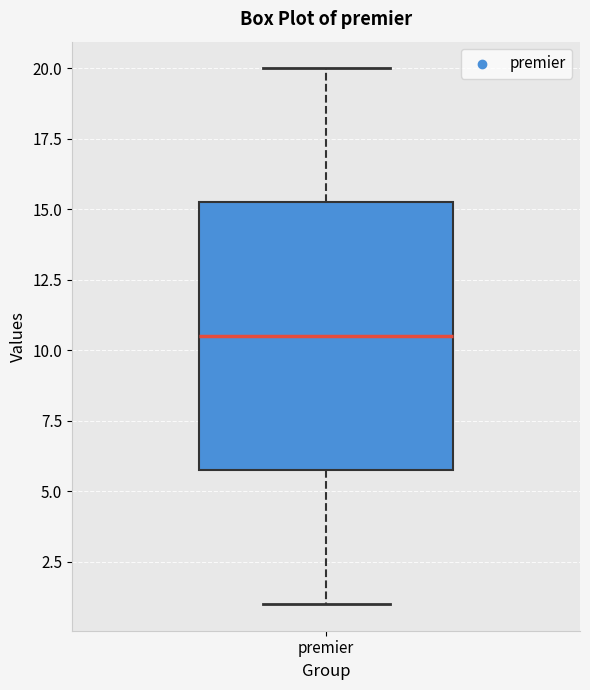

Read this box plot against the y-axis: the position of the median line, the range covered by the box, and the ends of both whiskers. The values are not printed on the chart, so give them approximately, as read against the axis.

median 10.5, box 6.0 to 15.5, whiskers 1.0 to 20.0